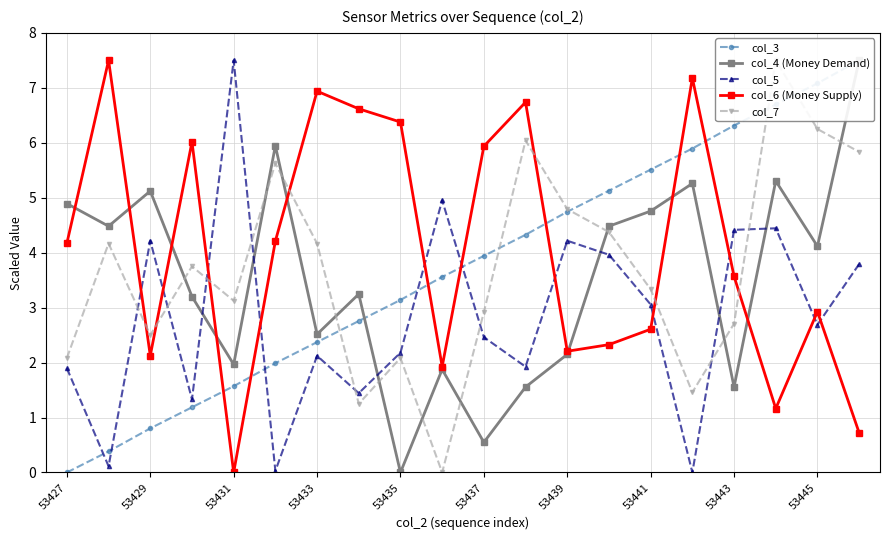

What is the value of the col_3 point at the 4th from the left?

1.2